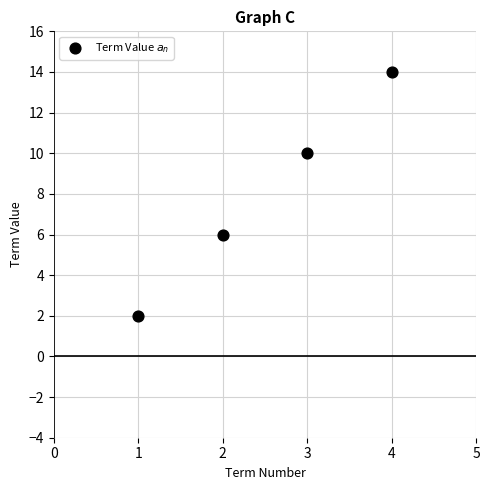

What is the average Y value?

8